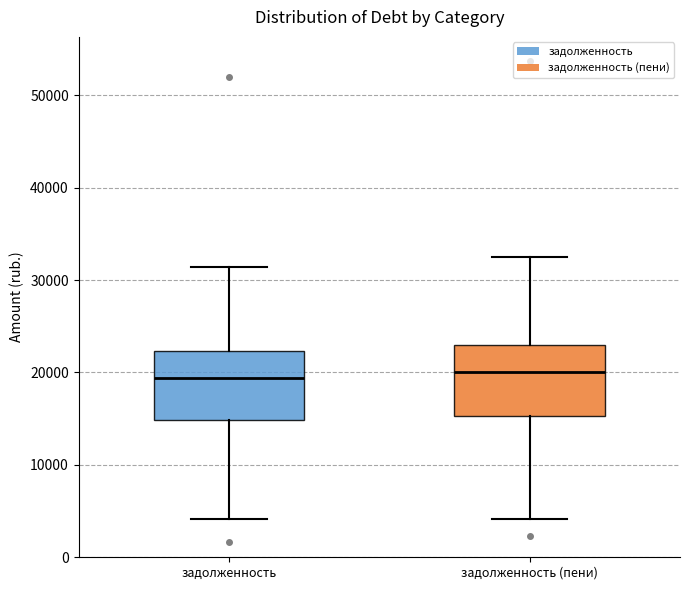

Where is the upper edge of the box for задолженность (пени) on the y-axis? The values are not printed on the chart, so give them approximately, as read against the axis.

23000